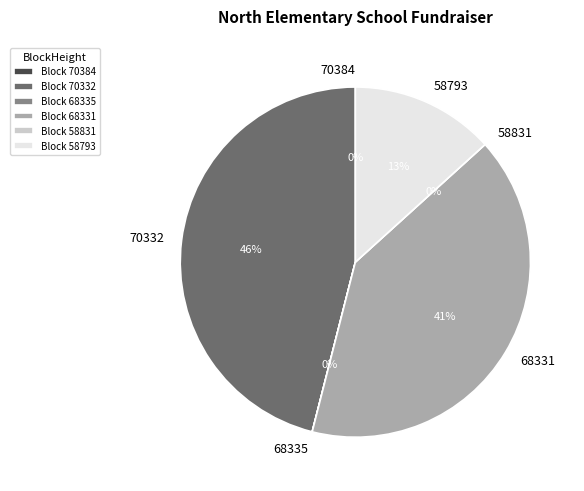

To the nearest percent, what is the average slice percentage?

17%